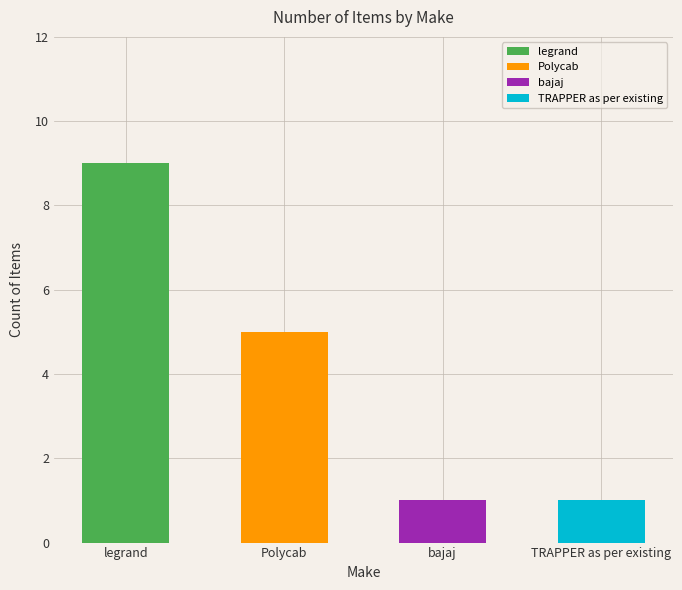

How many data points are above 5?

1